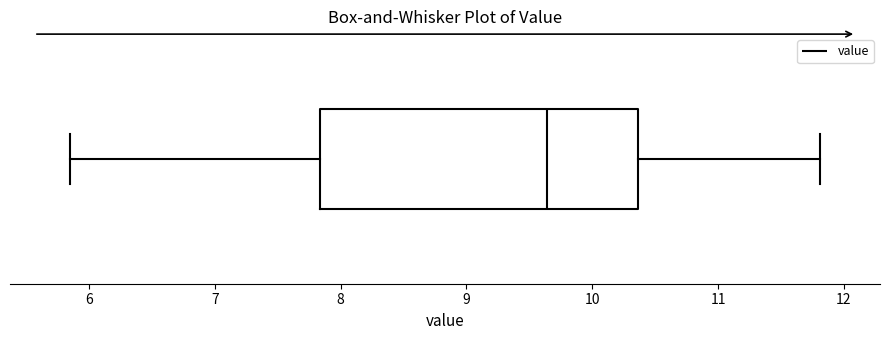

Read this box plot against the x-axis: the position of the median line, the range covered by the box, and the ends of both whiskers. The values are not printed on the chart, so give them approximately, as read against the axis.

median 9.6, box 7.8 to 10.4, whiskers 5.9 to 11.8